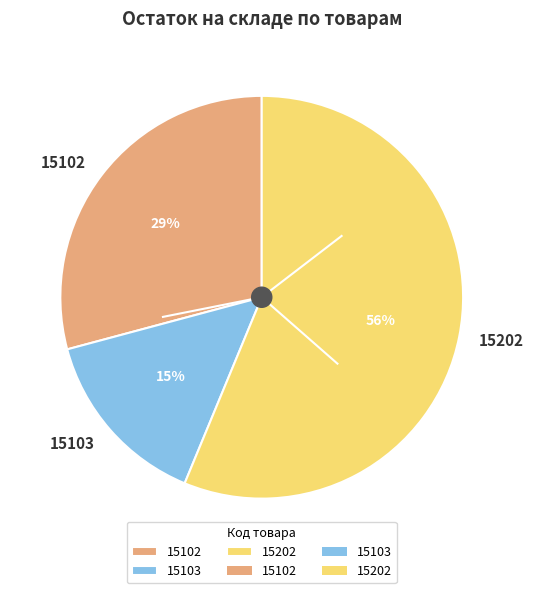

Which category has the smallest portion of the pie?

15103